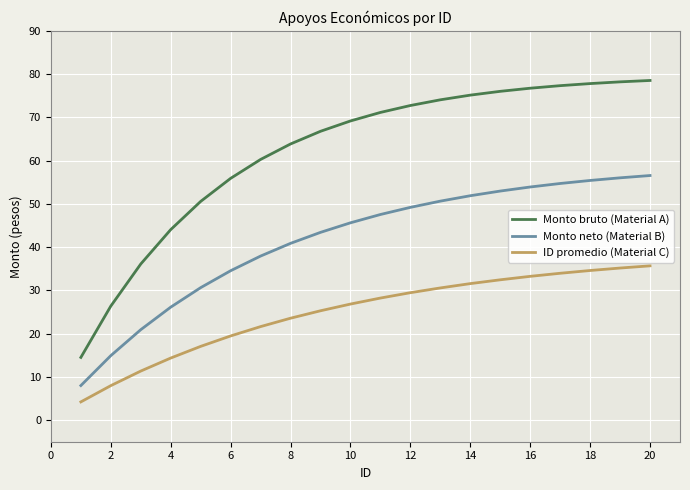

How many values in the Monto bruto (Material A) series exceed 71?

10